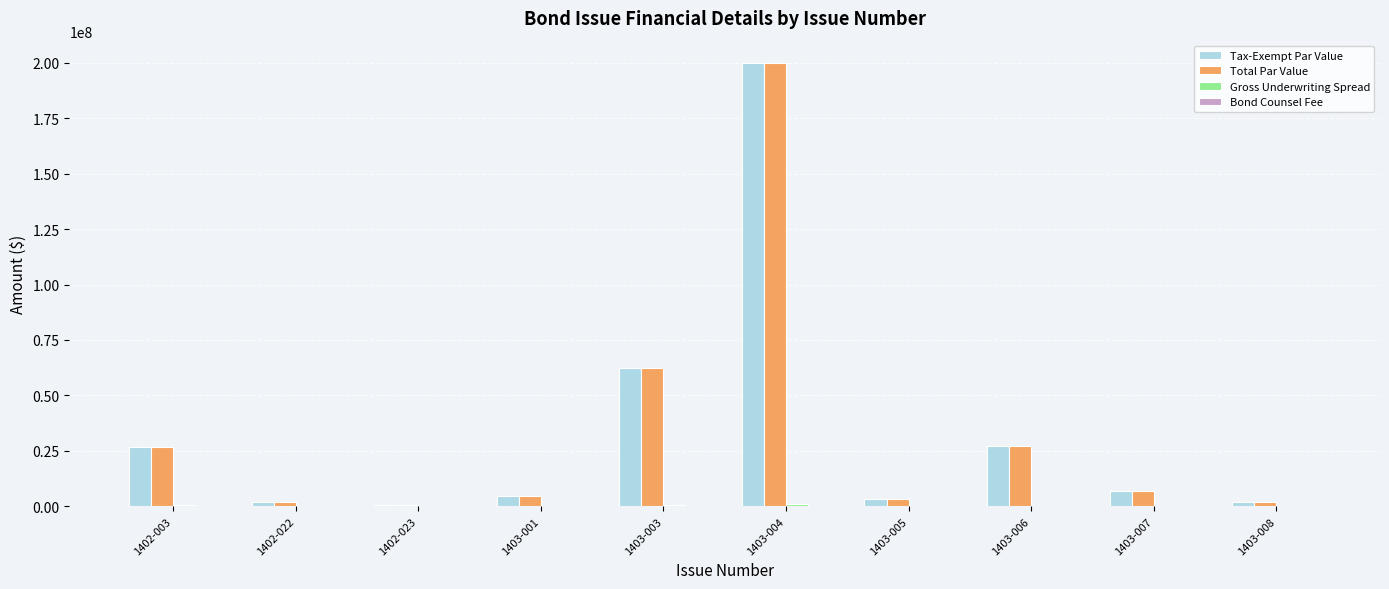

The value of Total Par Value at 1402-003 is 15856170.4. True or false?

False